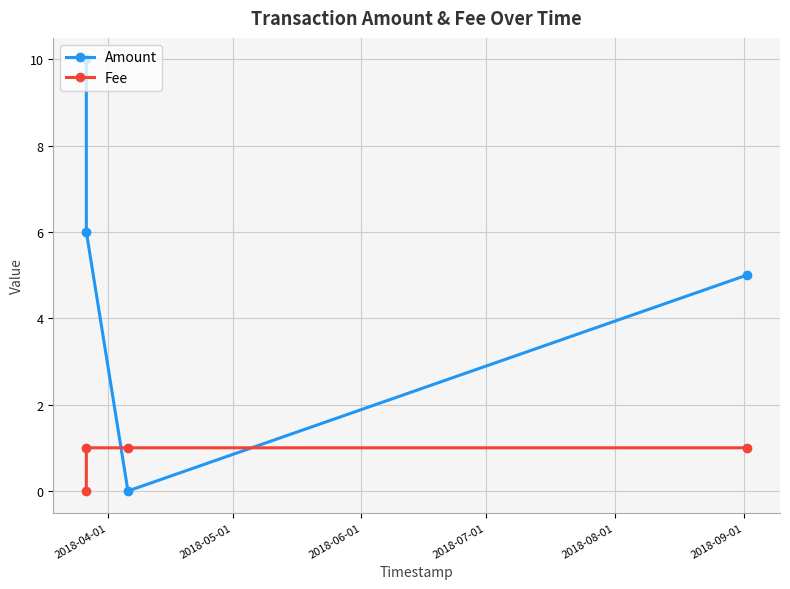

How many series are shown in this chart?

2